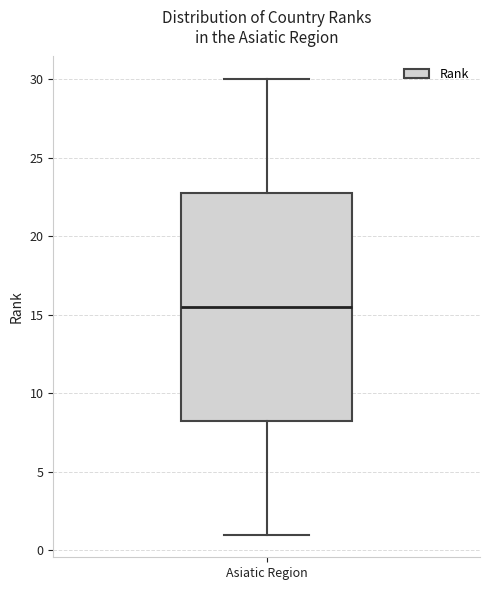

Transcribe this box plot: give where the median line is, the range the box spans, and where the two whiskers end, as read against the y-axis. The values are not printed on the chart, so give them approximately, as read against the axis.

median 15.5, box 8.5 to 23.0, whiskers 1.0 to 30.0